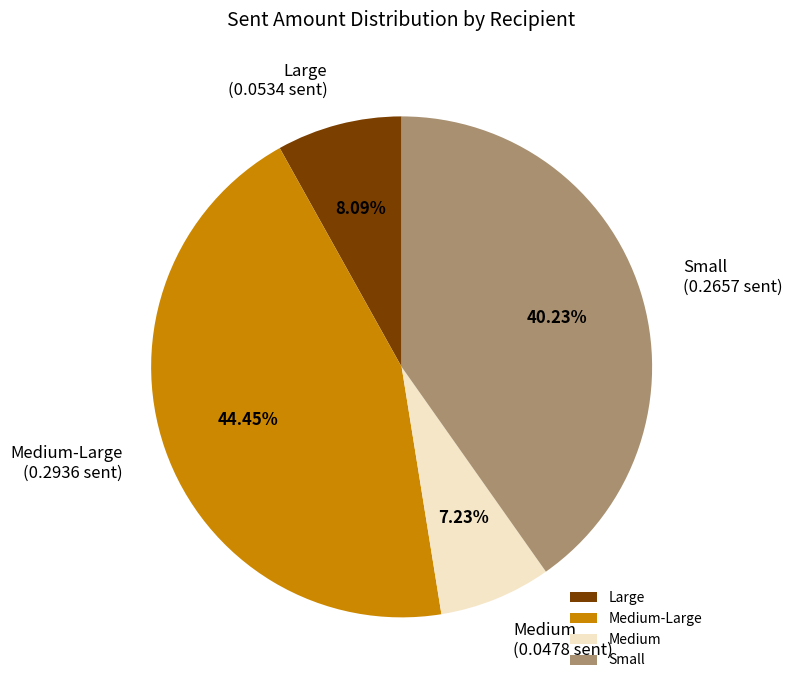

Is the sum of Small and Large greater than half?

No